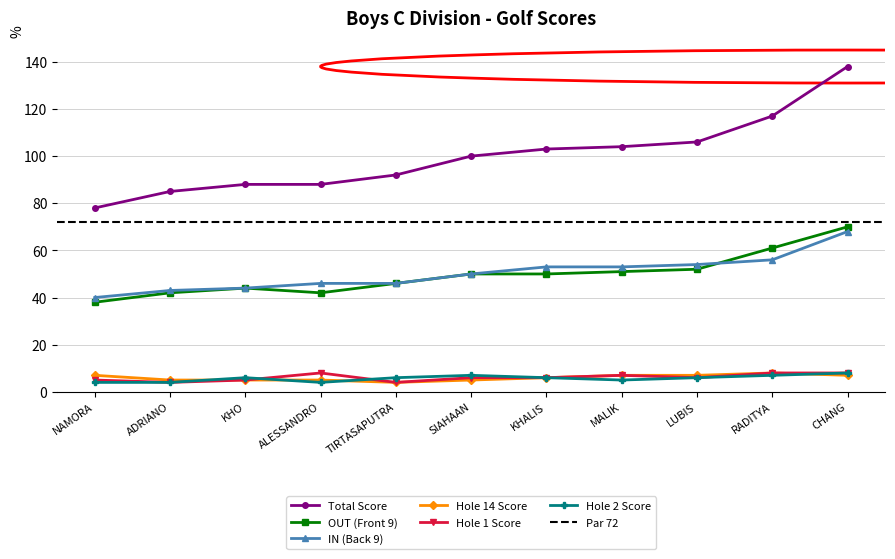

What is the value of the Hole 14 Score point at the 4th from the left?

5